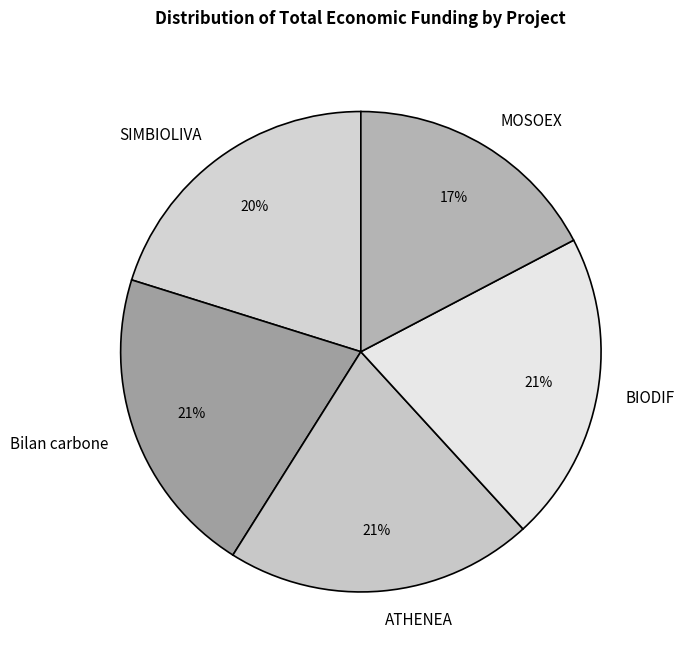

Does BIODIF account for over 50% of the chart?

No